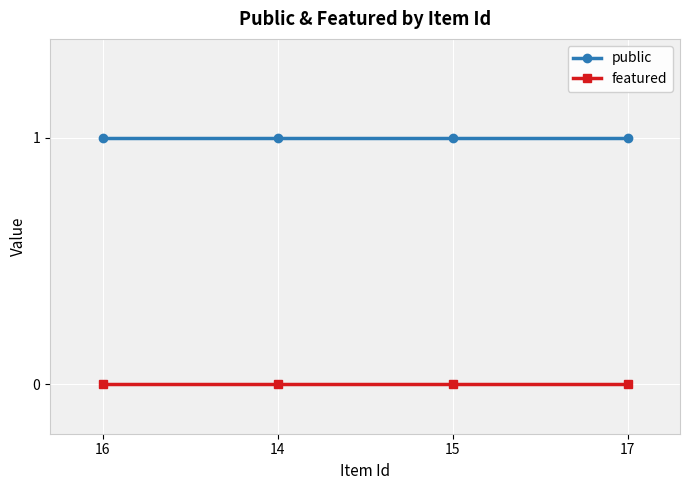

What is the average value of the public series?

1